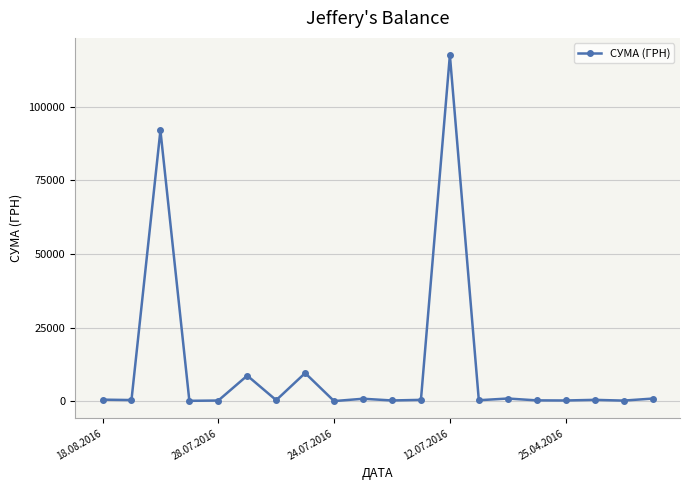

What is the maximum value shown in the chart?

117568.8